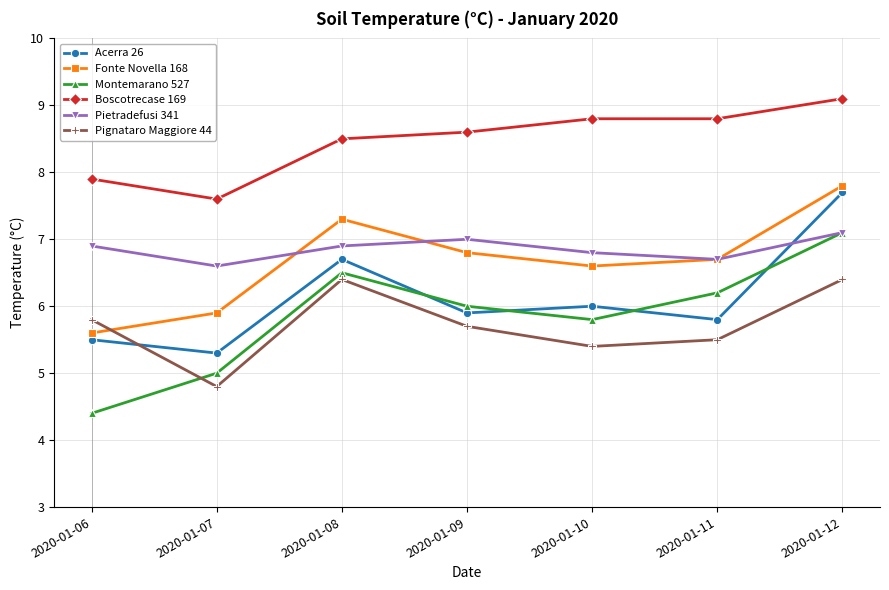

How many data points in Pignataro Maggiore 44 are less than 5?

1